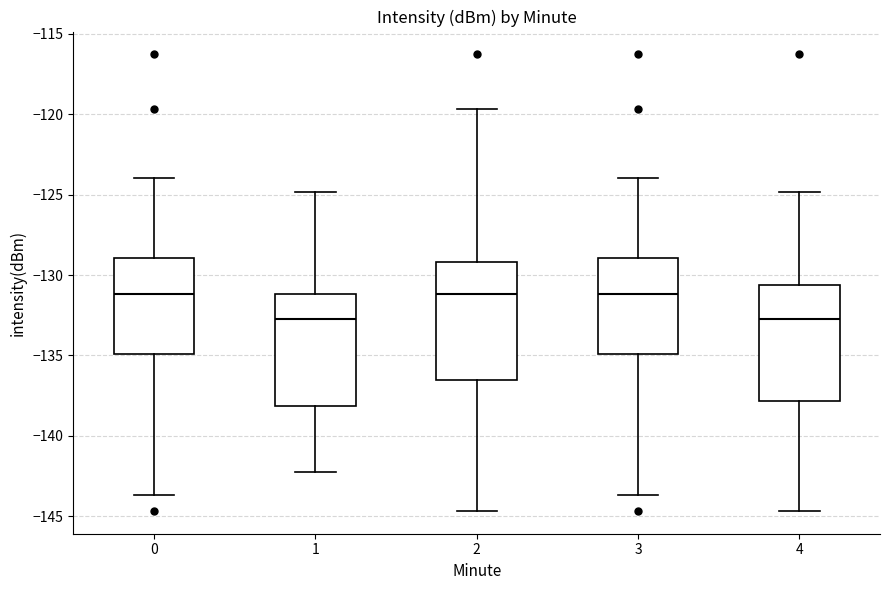

Reading left to right, transcribe this box plot: for each box, give where its median line is, the range the box spans, and where its two whiskers end, as read against the y-axis. The values are not printed on the chart, so give them approximately, as read against the axis.

0: median -131.0, box -135.0 to -129.0, whiskers -143.5 to -124.0
1: median -132.5, box -138.0 to -131.0, whiskers -142.0 to -125.0
2: median -131.0, box -136.5 to -129.0, whiskers -144.5 to -119.5
3: median -131.0, box -135.0 to -129.0, whiskers -143.5 to -124.0
4: median -132.5, box -138.0 to -130.5, whiskers -144.5 to -125.0